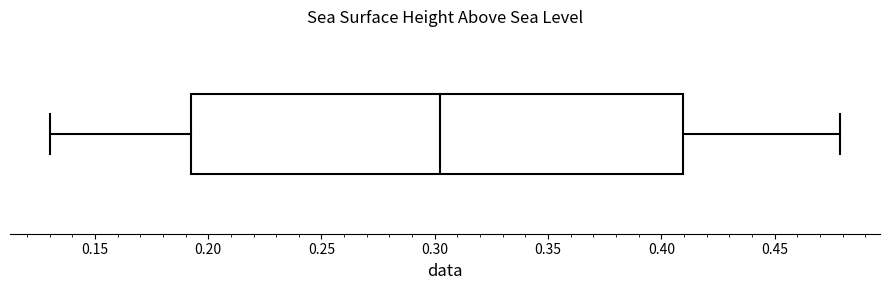

Read this box plot against the x-axis: the position of the median line, the range covered by the box, and the ends of both whiskers. The values are not printed on the chart, so give them approximately, as read against the axis.

median 0.305, box 0.195 to 0.410, whiskers 0.130 to 0.480